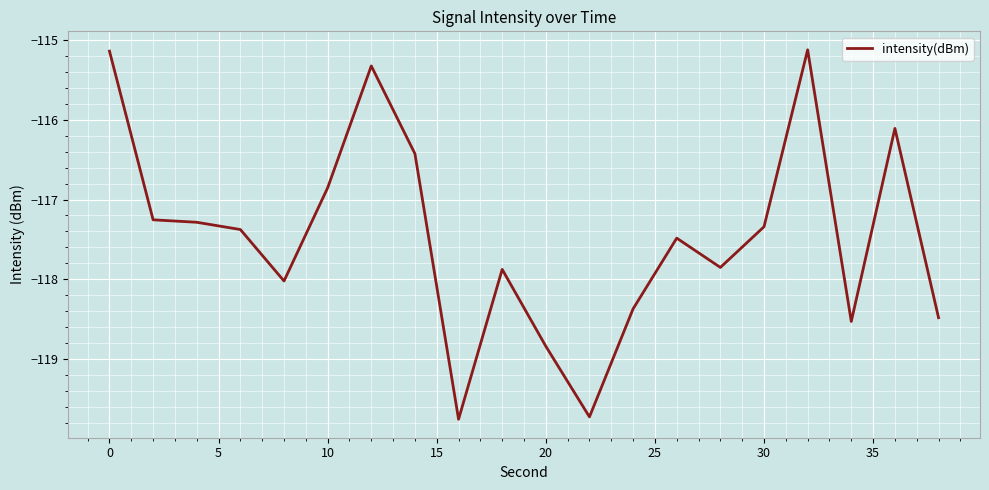

What is the difference between the maximum and minimum values?

4.6